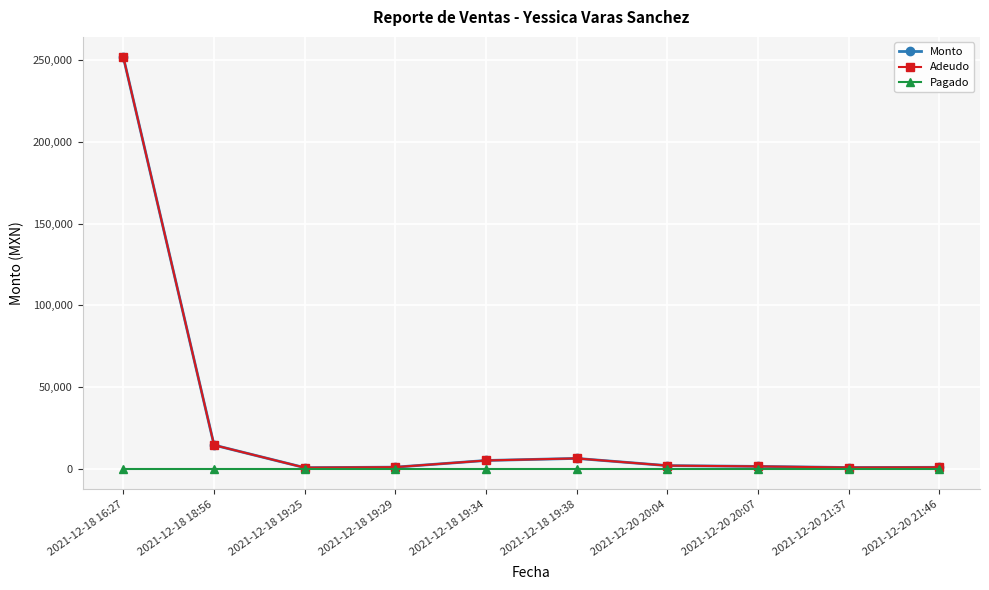

The value of Pagado at 2021-12-20 20:07 is 0.0. True or false?

True